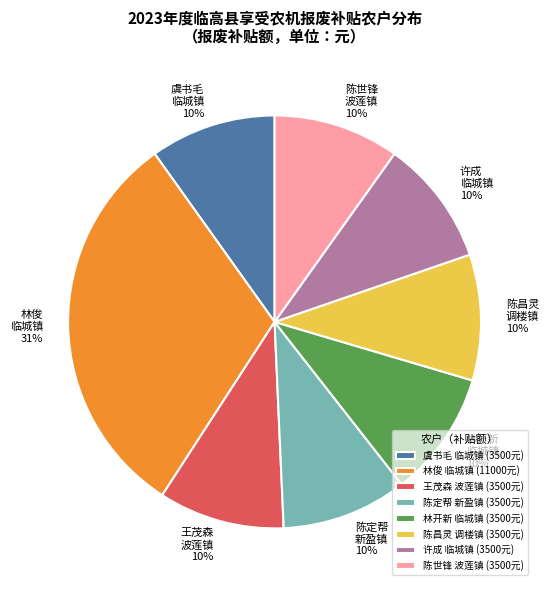

How many slices are in this pie chart?

8